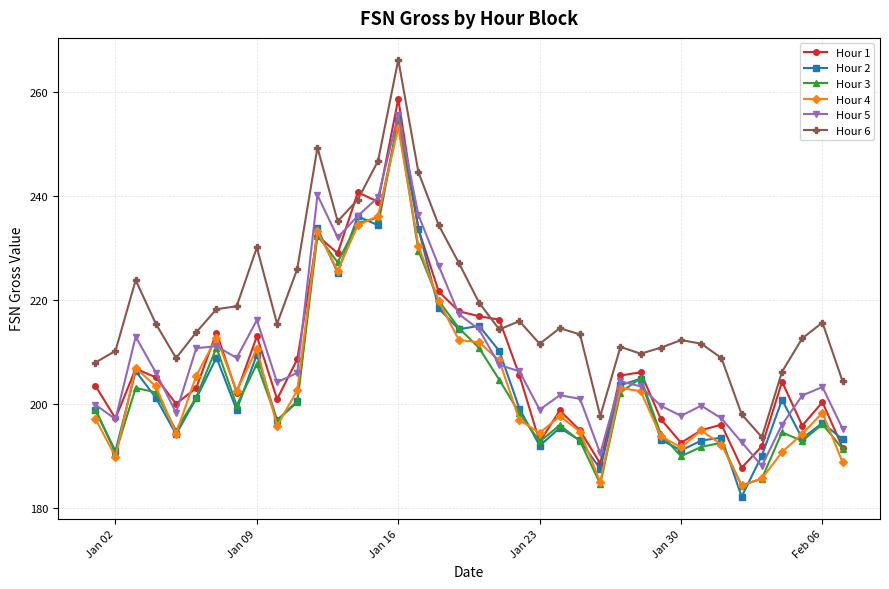

How many distinct data groups are displayed?

6